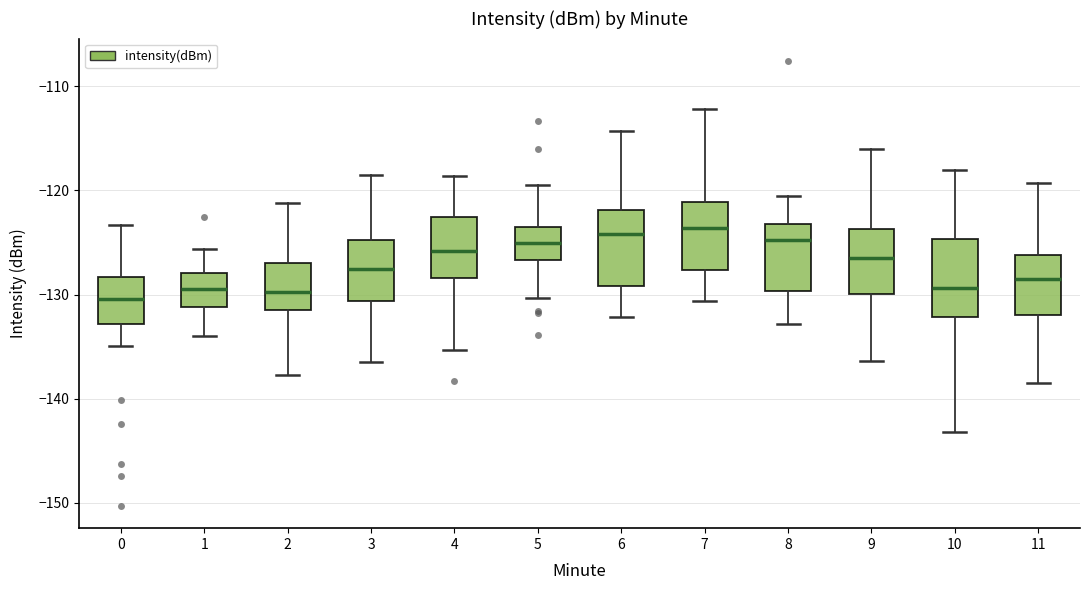

Reading left to right, transcribe this box plot: for each box, give where its median line is, the range the box spans, and where its two whiskers end, as read against the y-axis. The values are not printed on the chart, so give them approximately, as read against the axis.

0: median -130, box -133 to -128, whiskers -135 to -123
1: median -129, box -131 to -128, whiskers -134 to -126
2: median -130, box -131 to -127, whiskers -138 to -121
3: median -128, box -131 to -125, whiskers -136 to -119
4: median -126, box -128 to -123, whiskers -135 to -119
5: median -125, box -127 to -124, whiskers -130 to -120
6: median -124, box -129 to -122, whiskers -132 to -114
7: median -124, box -128 to -121, whiskers -131 to -112
8: median -125, box -130 to -123, whiskers -133 to -121
9: median -127, box -130 to -124, whiskers -136 to -116
10: median -129, box -132 to -125, whiskers -143 to -118
11: median -129, box -132 to -126, whiskers -138 to -119